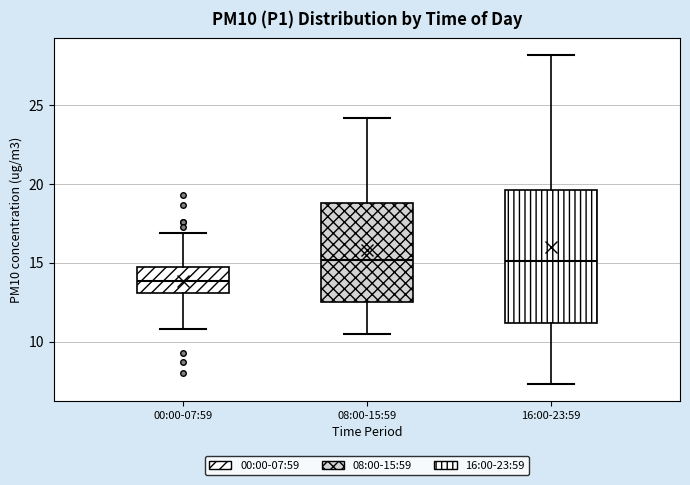

Where does the median line of the box for 00:00-07:59 sit on the y-axis? The values are not printed on the chart, so give them approximately, as read against the axis.

14.0